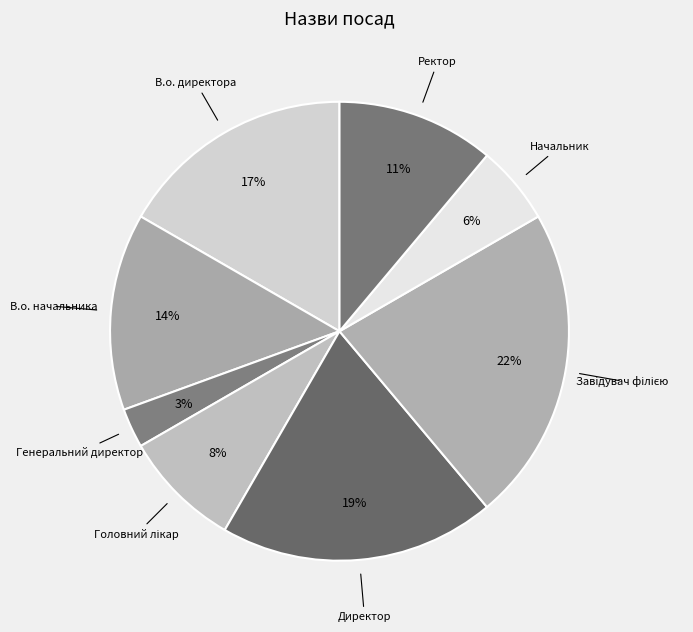

Count the number of slices in the pie.

8